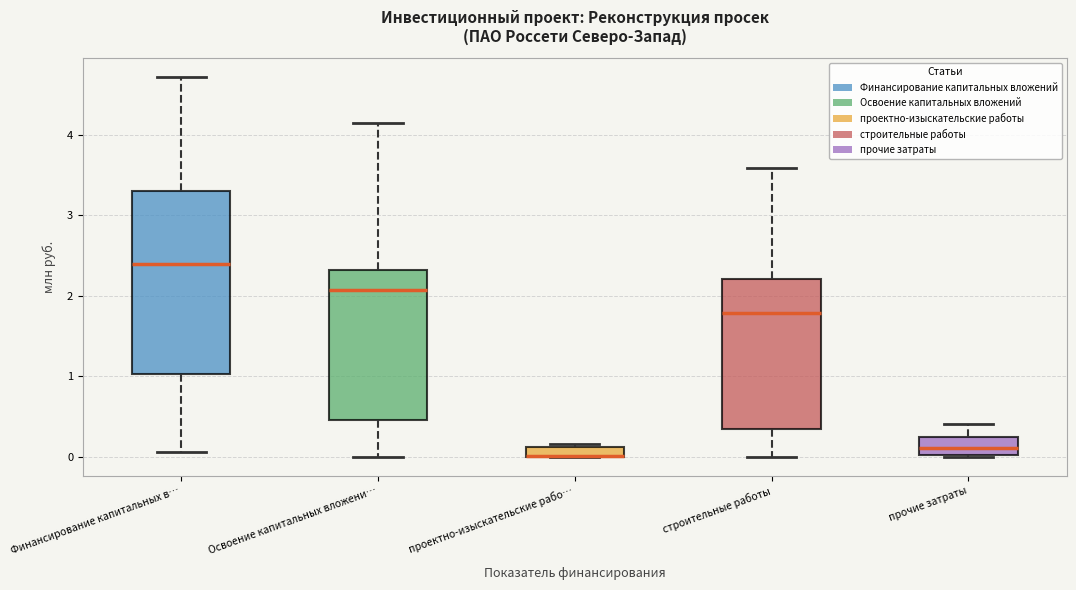

Comparing the boxes themselves (not the whiskers), which one is the tallest?

Финансирование капитальных в…